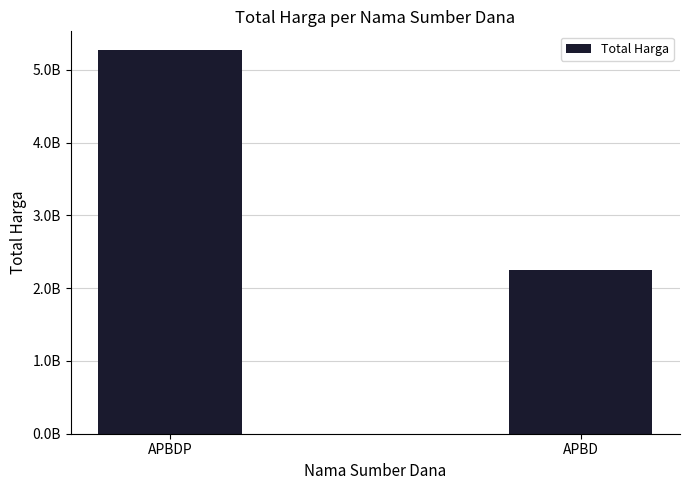

What is the average value?

3759248542